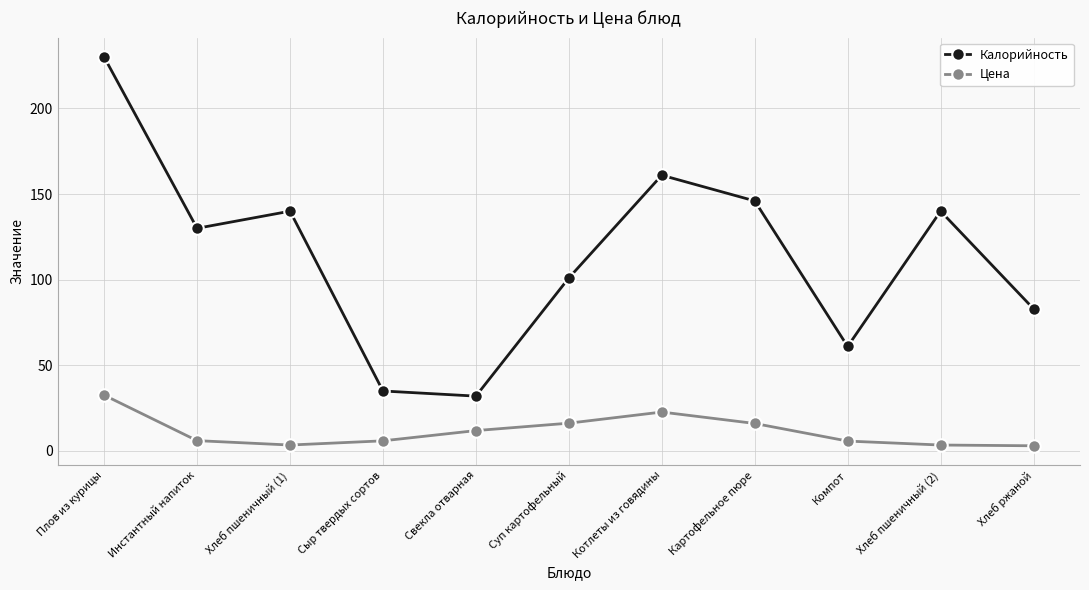

What is the difference between the highest and lowest values at Хлеб ржаной?

80.0